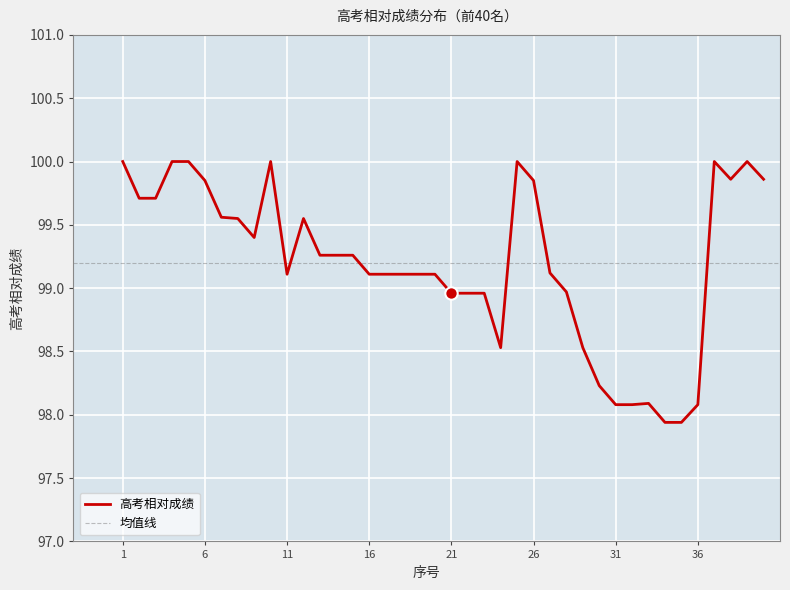

What is the change in value from 27 to 35?

-1.2